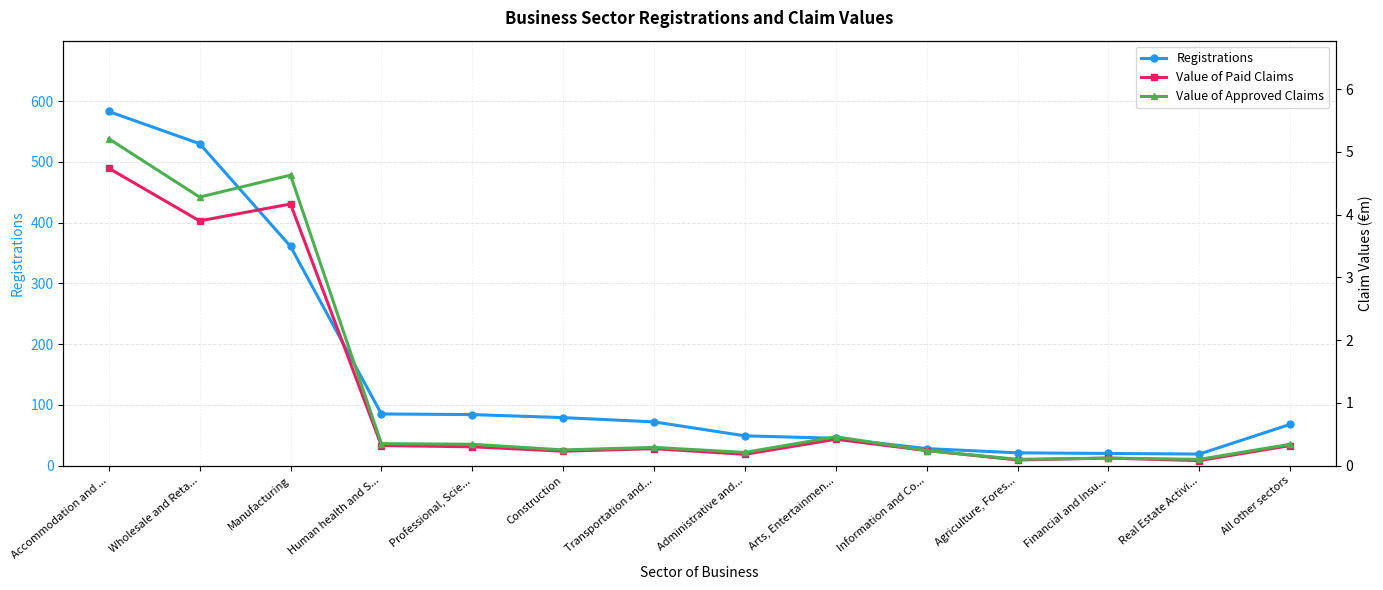

At which category does Value of Paid Claims reach its first local valley?

Wholesale and Reta...